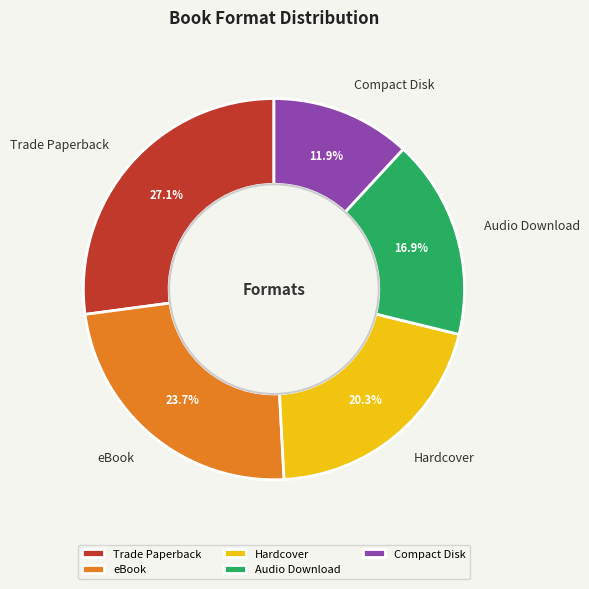

What is the smallest slice in the pie chart?

Compact Disk